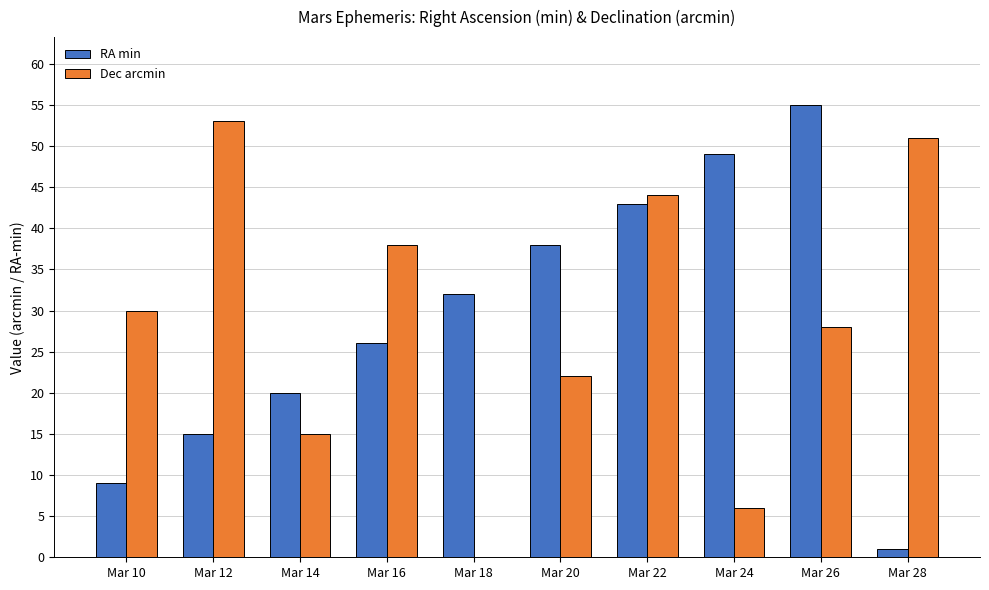

What is the greatest value displayed?

55